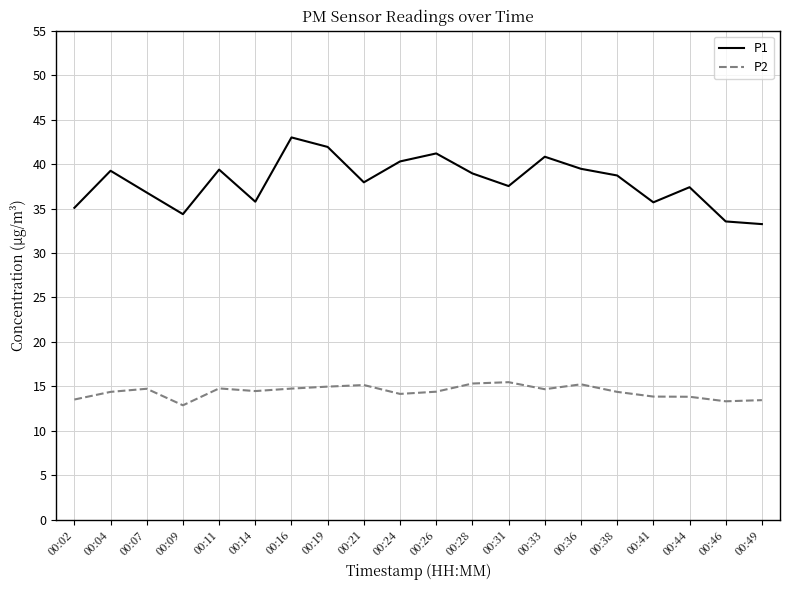

Which category has the highest value across all series?

00:16